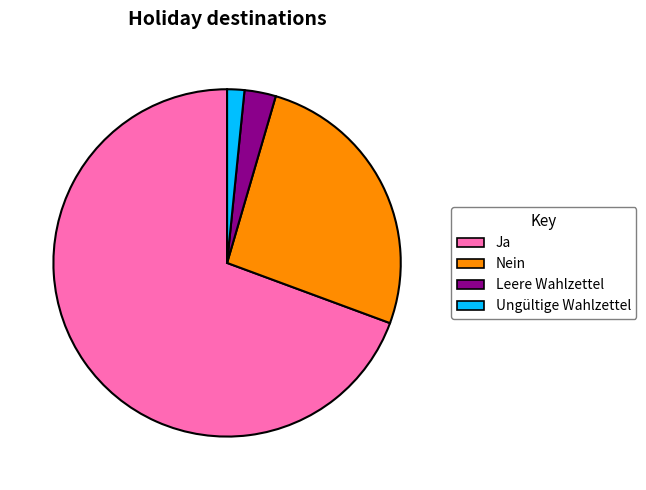

Is there any slice that represents more than half of the pie?

Yes